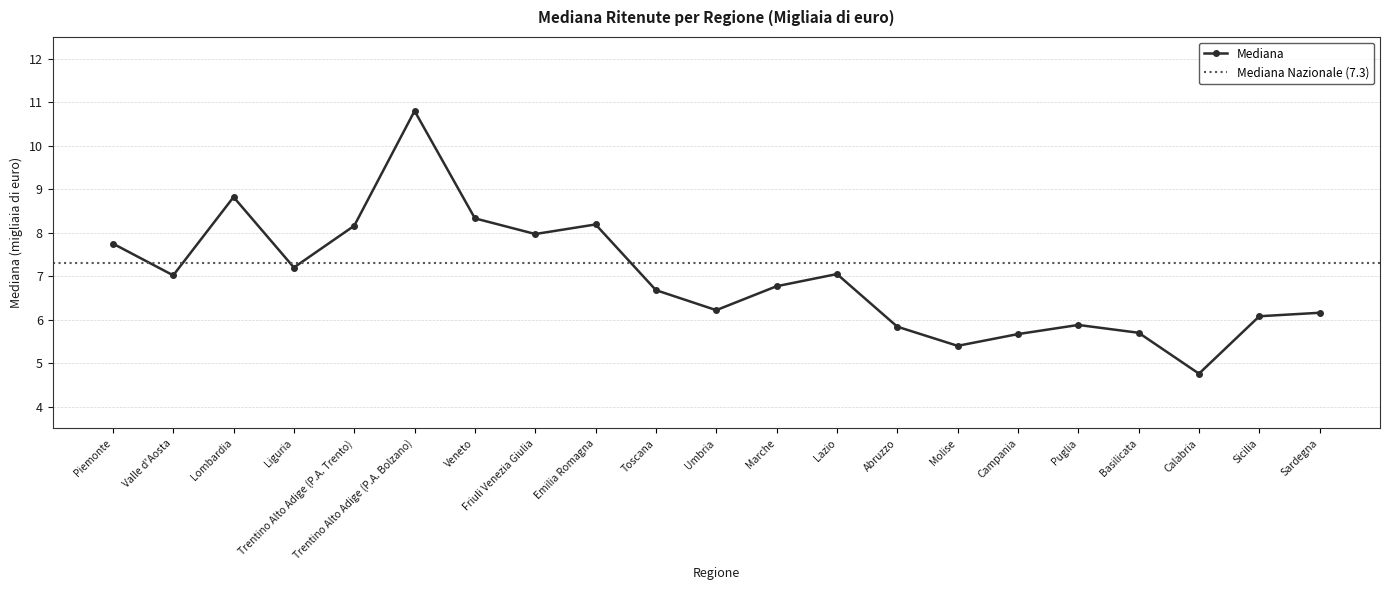

The value at Toscana is 6.7. True or false?

True